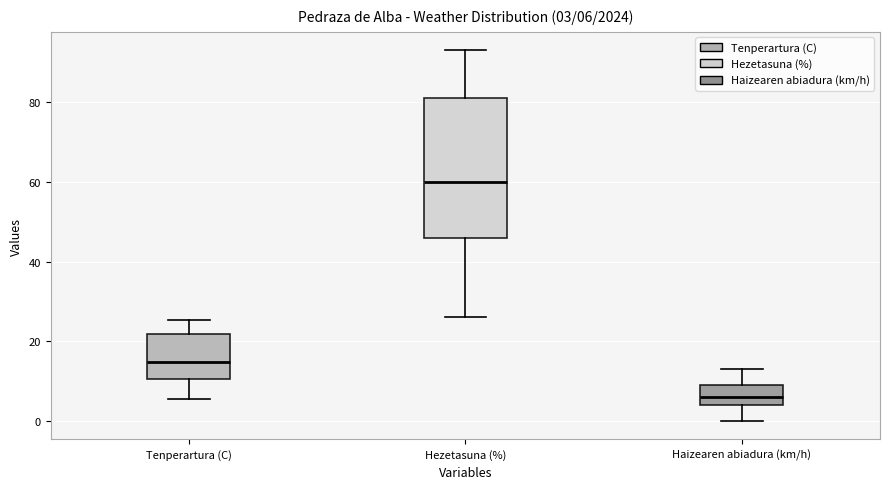

Comparing the boxes themselves (not the whiskers), which one is the tallest?

Hezetasuna (%)